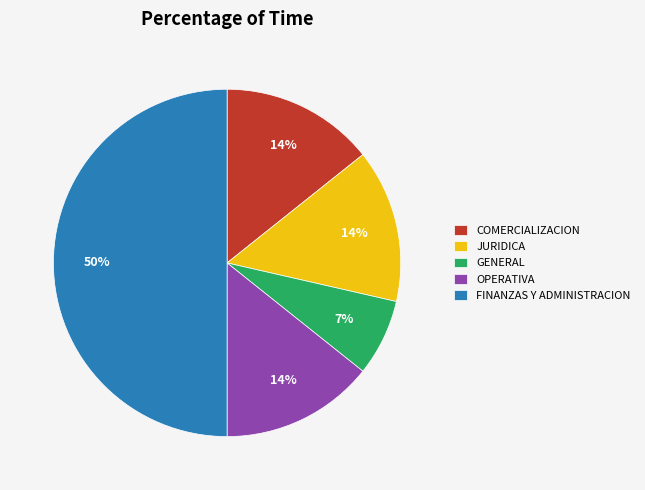

Does GENERAL represent more than half of the total?

No